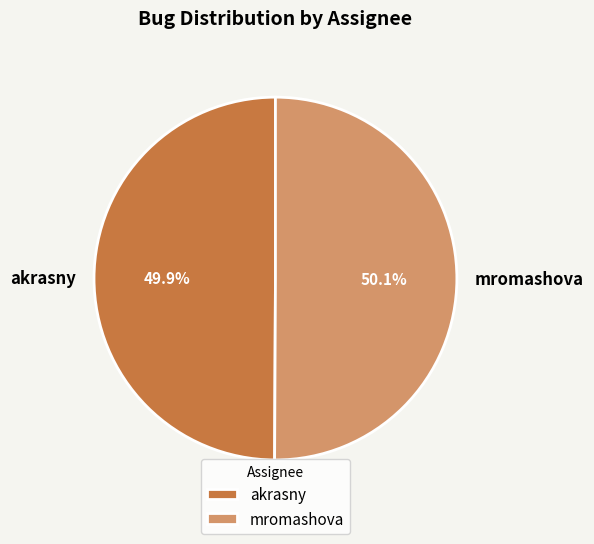

To the nearest percent, what percentage of the pie is mromashova?

50%